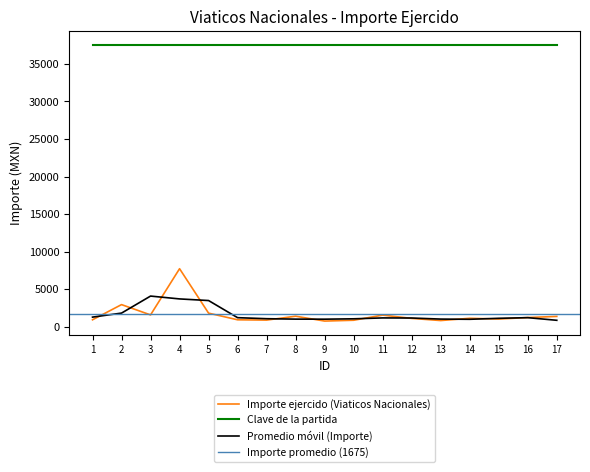

Reading right to left, what are all the values shown in this chart?

1400	1250	1050	1150	850	1135	1575	890	780	1427	910	950	1835	7746	1600	2970	950